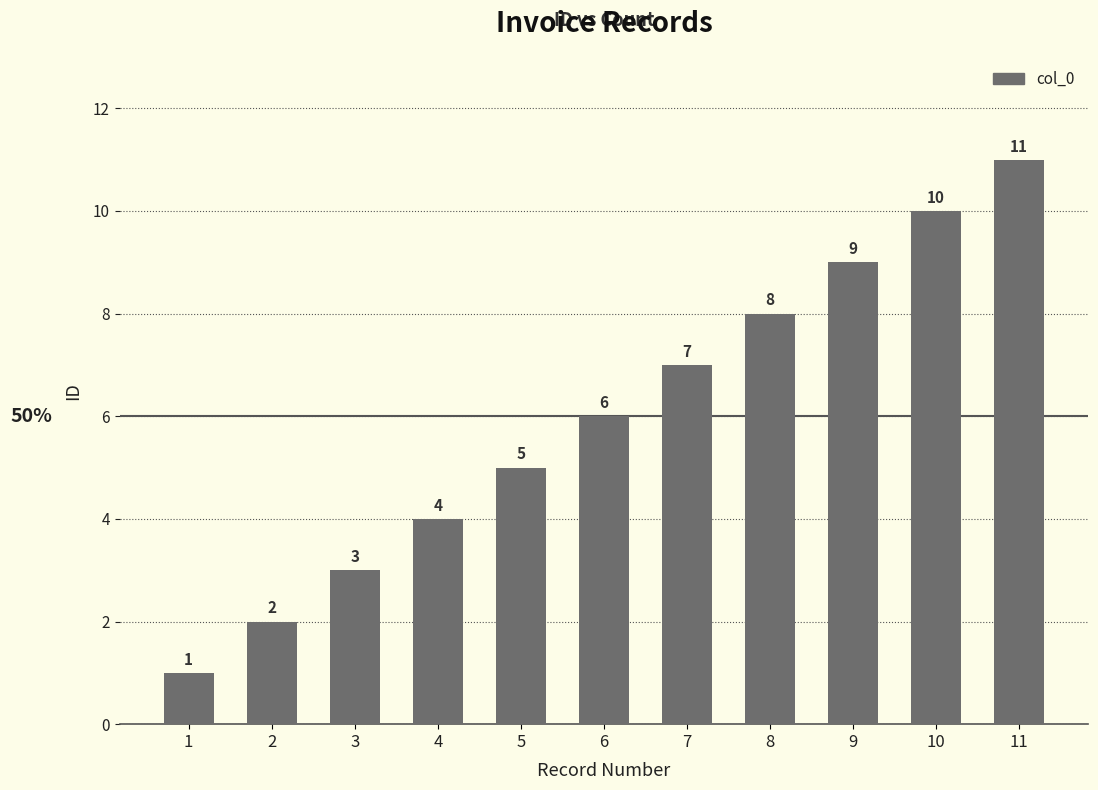

What is the smallest value displayed?

1